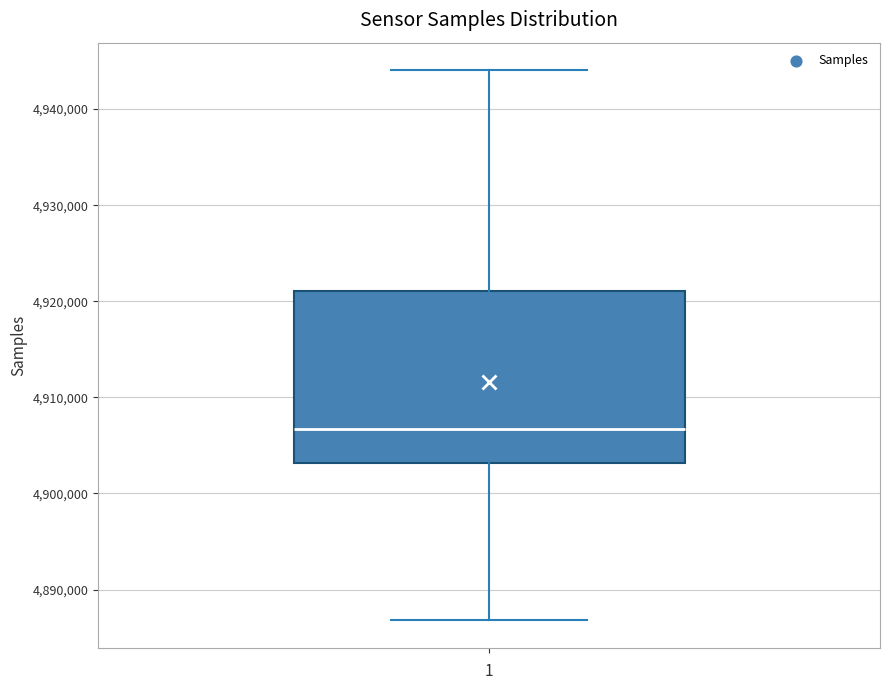

Read this box plot against the y-axis: the position of the median line, the range covered by the box, and the ends of both whiskers. The values are not printed on the chart, so give them approximately, as read against the axis.

median 4907000, box 4903000 to 4921000, whiskers 4887000 to 4944000